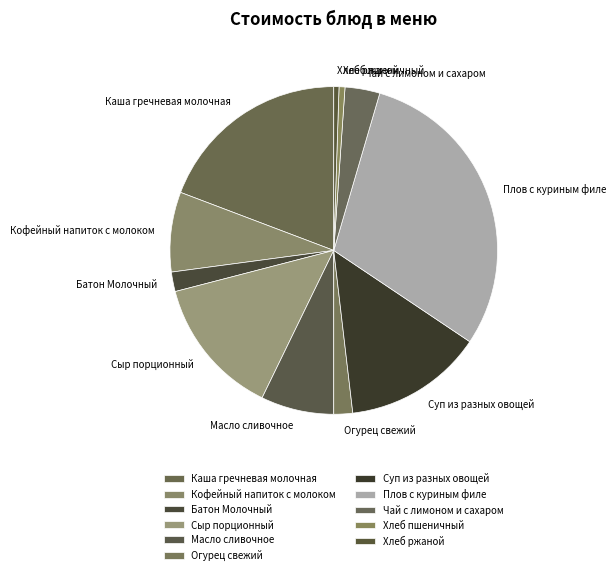

Between Каша гречневая молочная and Чай с лимоном и сахаром, which is larger?

Каша гречневая молочная